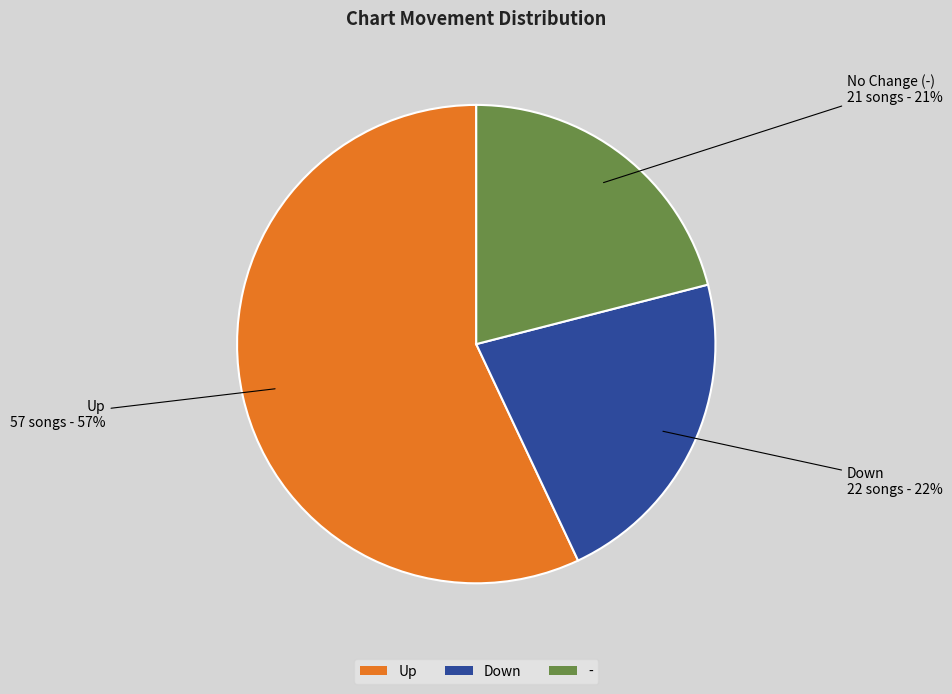

To the nearest percent, what percentage of the pie is -?

21%